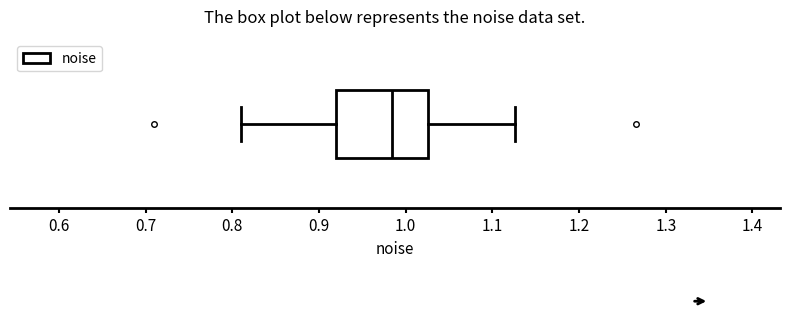

Where does the left whisker of the box end on the x-axis? The values are not printed on the chart, so give them approximately, as read against the axis.

0.81